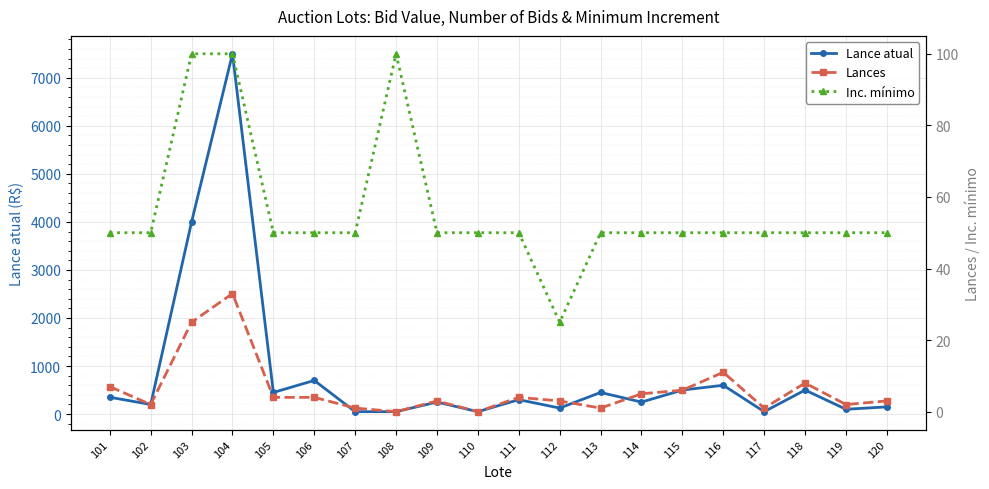

In Lance atual, how many points are lower than both neighbors (excluding endpoints)?

7